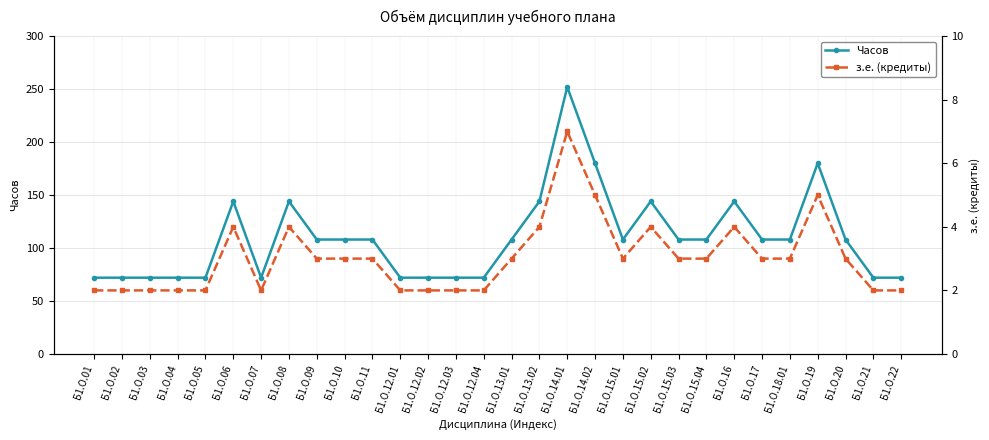

Reading left to right, transcribe all the data shown in this chart.

Часов: Б1.О.01=72	Б1.О.02=72	Б1.О.03=72	Б1.О.04=72	Б1.О.05=72	Б1.О.06=144	Б1.О.07=72	Б1.О.08=144	Б1.О.09=108	Б1.О.10=108	Б1.О.11=108	Б1.О.12.01=72	Б1.О.12.02=72	Б1.О.12.03=72	Б1.О.12.04=72	Б1.О.13.01=108	Б1.О.13.02=144	Б1.О.14.01=252	Б1.О.14.02=180	Б1.О.15.01=108	Б1.О.15.02=144	Б1.О.15.03=108	Б1.О.15.04=108	Б1.О.16=144	Б1.О.17=108	Б1.О.18.01=108	Б1.О.19=180	Б1.О.20=108	Б1.О.21=72	Б1.О.22=72
з.е. (кредиты): Б1.О.01=2	Б1.О.02=2	Б1.О.03=2	Б1.О.04=2	Б1.О.05=2	Б1.О.06=4	Б1.О.07=2	Б1.О.08=4	Б1.О.09=3	Б1.О.10=3	Б1.О.11=3	Б1.О.12.01=2	Б1.О.12.02=2	Б1.О.12.03=2	Б1.О.12.04=2	Б1.О.13.01=3	Б1.О.13.02=4	Б1.О.14.01=7	Б1.О.14.02=5	Б1.О.15.01=3	Б1.О.15.02=4	Б1.О.15.03=3	Б1.О.15.04=3	Б1.О.16=4	Б1.О.17=3	Б1.О.18.01=3	Б1.О.19=5	Б1.О.20=3	Б1.О.21=2	Б1.О.22=2